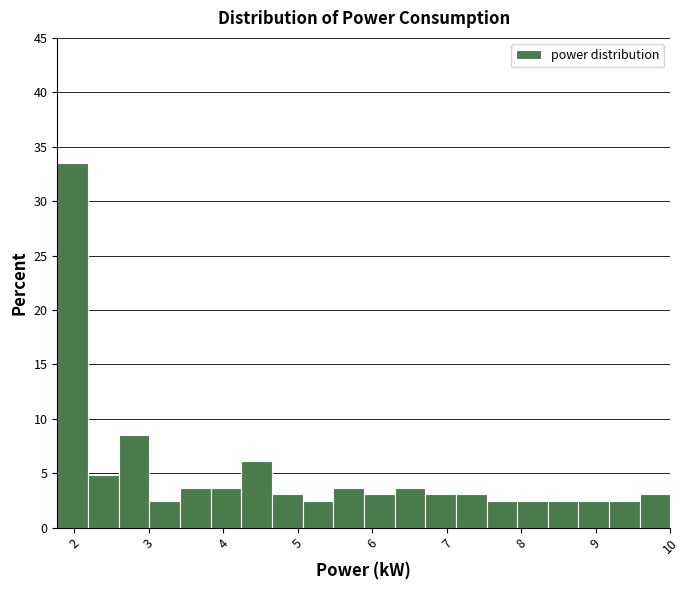

Reading left to right, transcribe this chart: for each bar, give the range it covers on the x-axis and its height. Neither the bar edges nor the heights are printed on the chart, so give them approximately, as read against the axes.

1.8 to 2.2: 33.5
2.2 to 2.6: 5.0
2.6 to 3.0: 8.5
3.0 to 3.4: 2.5
3.4 to 3.8: 3.5
3.8 to 4.2: 3.5
4.2 to 4.7: 6.0
4.7 to 5.1: 3.0
5.1 to 5.5: 2.5
5.5 to 5.9: 3.5
5.9 to 6.3: 3.0
6.3 to 6.7: 3.5
6.7 to 7.1: 3.0
7.1 to 7.5: 3.0
7.5 to 7.9: 2.5
7.9 to 8.4: 2.5
8.4 to 8.8: 2.5
8.8 to 9.2: 2.5
9.2 to 9.6: 2.5
9.6 to 10.0: 3.0